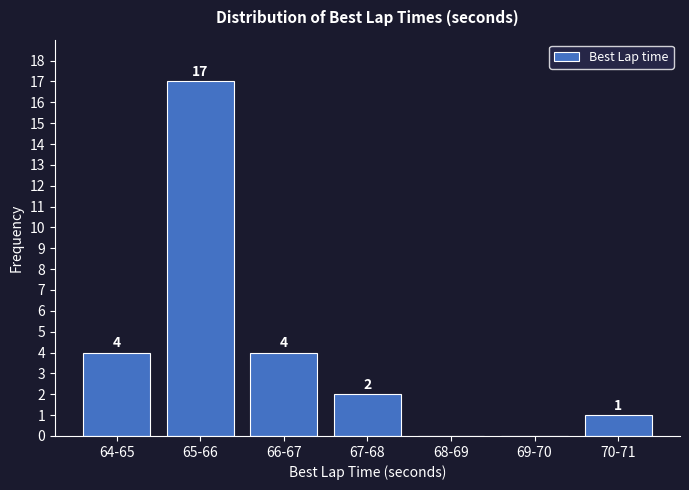

Reading left to right, transcribe all the data shown in this chart.

64-65=4	65-66=17	66-67=4	67-68=2	68-69=0	69-70=0	70-71=1